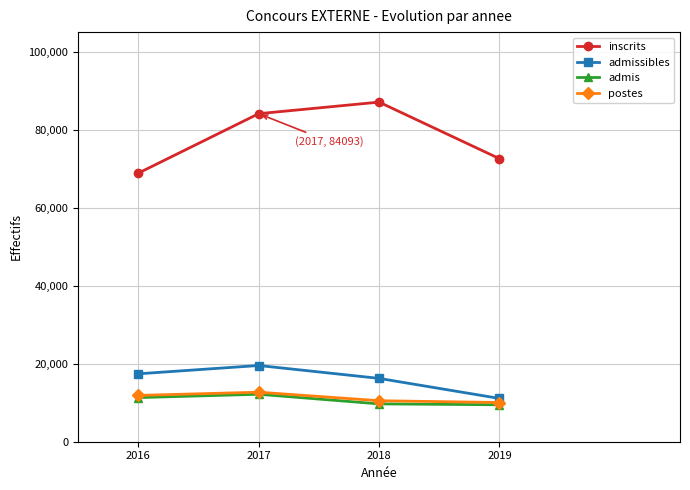

What is the total value across all series at 2018?

123497